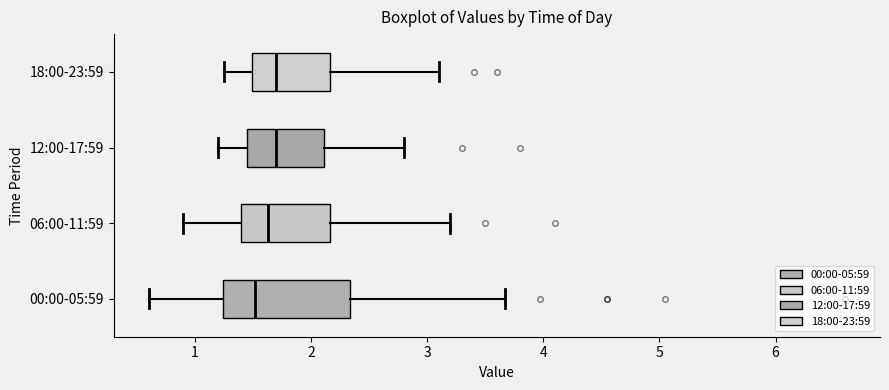

Where does the left whisker of the box for 06:00-11:59 end on the x-axis? The values are not printed on the chart, so give them approximately, as read against the axis.

0.9